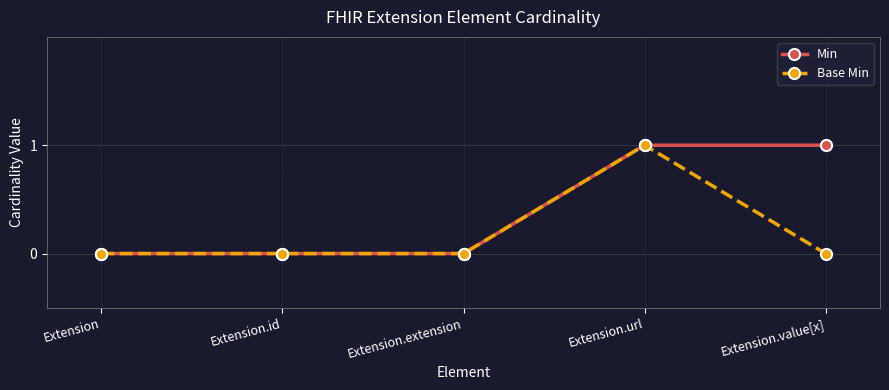

Is the value of Base Min at Extension.id greater than the value of Min at Extension.value[x]?

No